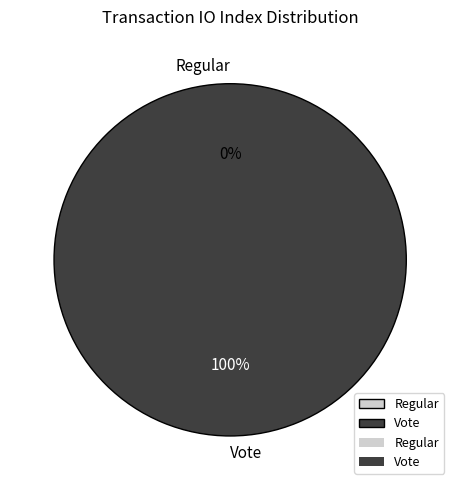

To the nearest percent, what is the combined percentage of Regular and Vote?

100%